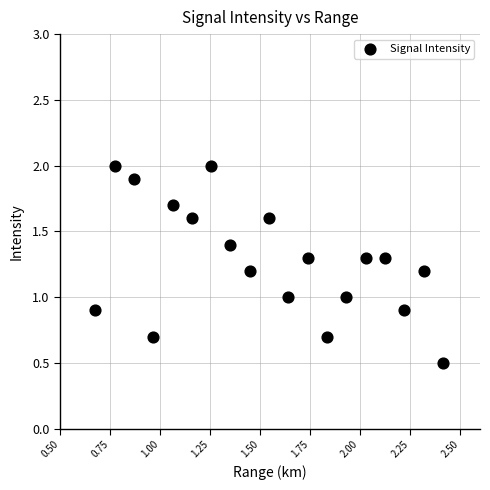

What is the range of X values (max minus min)?

1.7